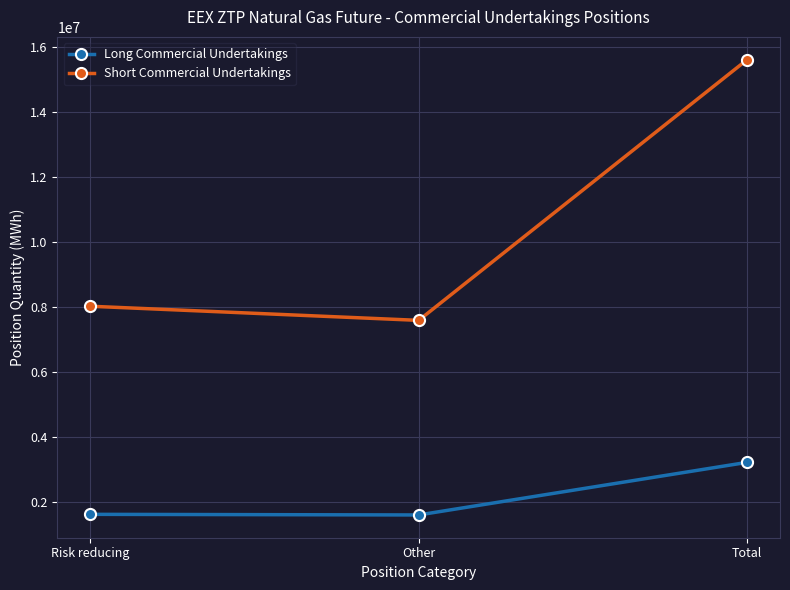

How many data points does each series have?

3